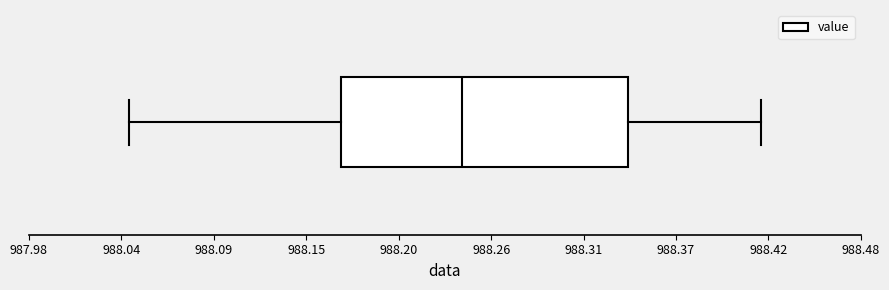

Read this box plot against the x-axis: the position of the median line, the range covered by the box, and the ends of both whiskers. The values are not printed on the chart, so give them approximately, as read against the axis.

median 988.24, box 988.17 to 988.34, whiskers 988.04 to 988.42